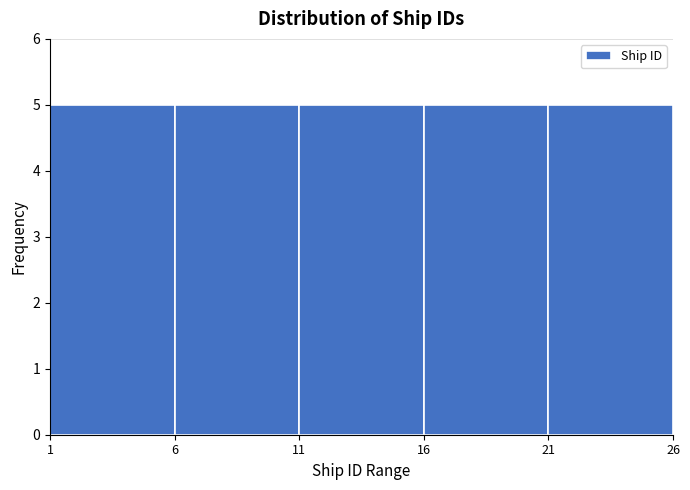

How tall is the bar that spans 11 to 16 on the x-axis? The values are not printed on the chart, so give them approximately, as read against the axis.

5